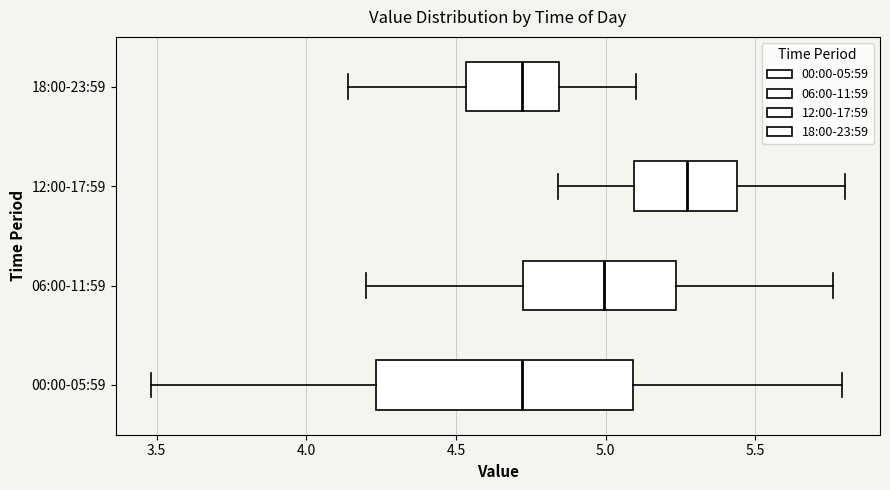

Reading bottom to top, read every box against the x-axis: the position of its median line, the range the box covers, and the ends of its whiskers. The values are not printed on the chart, so give them approximately, as read against the axis.

00:00-05:59: median 4.70, box 4.25 to 5.10, whiskers 3.50 to 5.80
06:00-11:59: median 5.00, box 4.75 to 5.25, whiskers 4.20 to 5.75
12:00-17:59: median 5.25, box 5.10 to 5.45, whiskers 4.85 to 5.80
18:00-23:59: median 4.70, box 4.55 to 4.85, whiskers 4.15 to 5.10